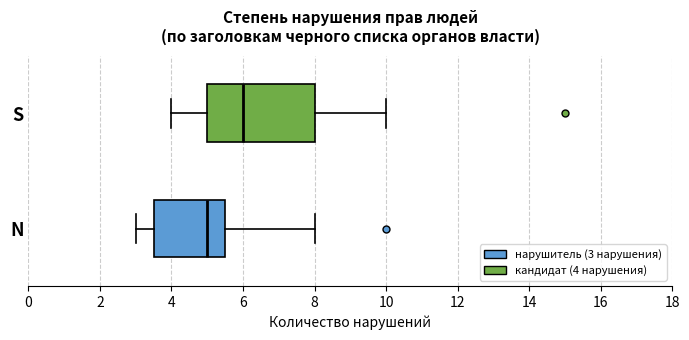

Reading bottom to top, transcribe this box plot: for each box, give where its median line is, the range the box spans, and where its two whiskers end, as read against the x-axis. The values are not printed on the chart, so give them approximately, as read against the axis.

N: median 5.0, box 3.6 to 5.6, whiskers 3.0 to 8.0
S: median 6.0, box 5.0 to 8.0, whiskers 4.0 to 10.0